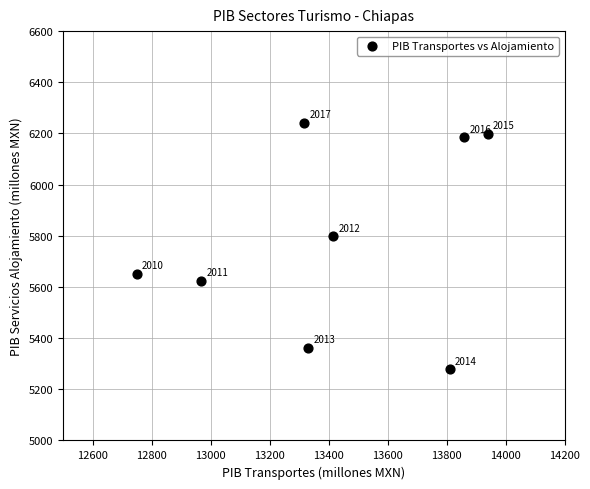

What is the average Y value?

5792.5